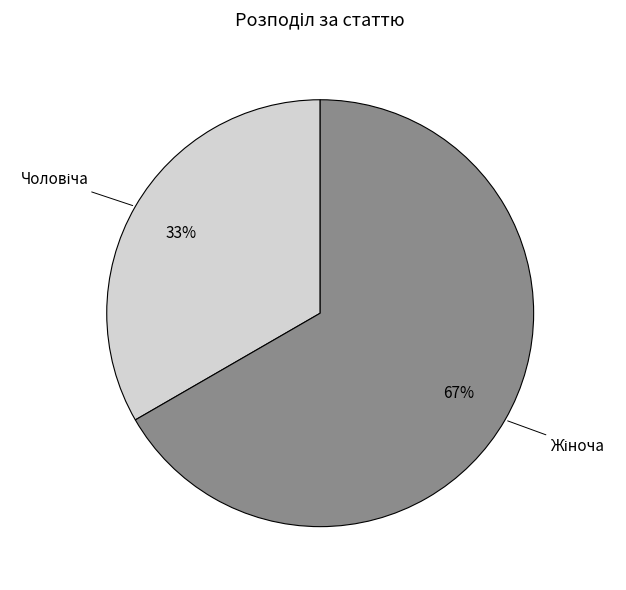

To the nearest percent, what is the average slice percentage?

50%